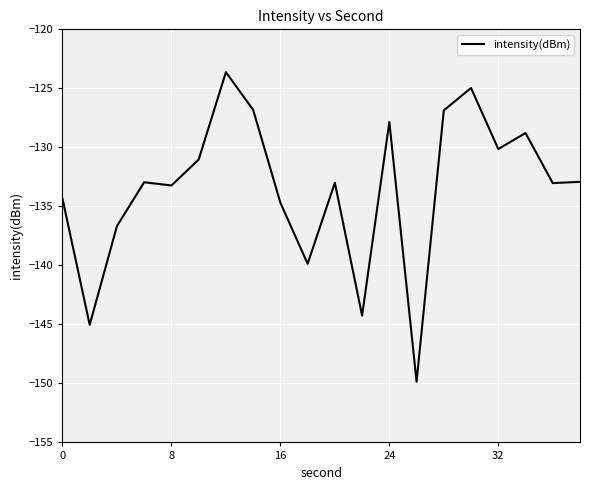

What is the difference between the maximum and minimum values?

26.2